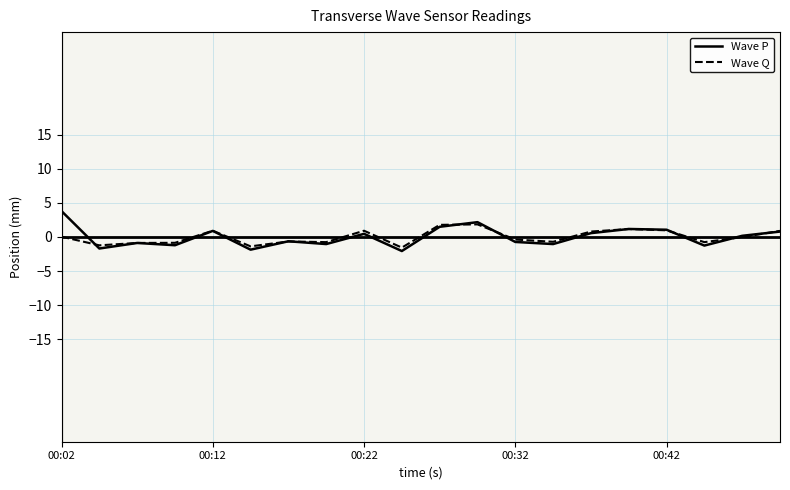

What is the highest value of the Wave P series?

3.8